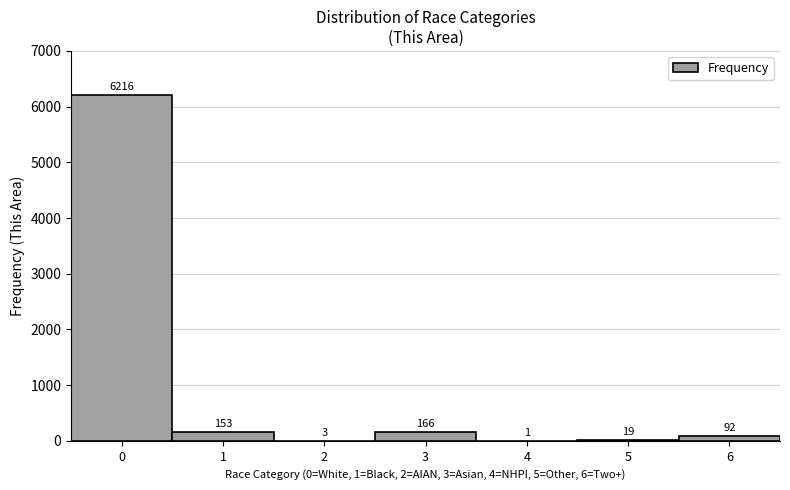

Reading left to right, transcribe all the data shown in this chart.

0=6216	1=153	2=3	3=166	4=1	5=19	6=92